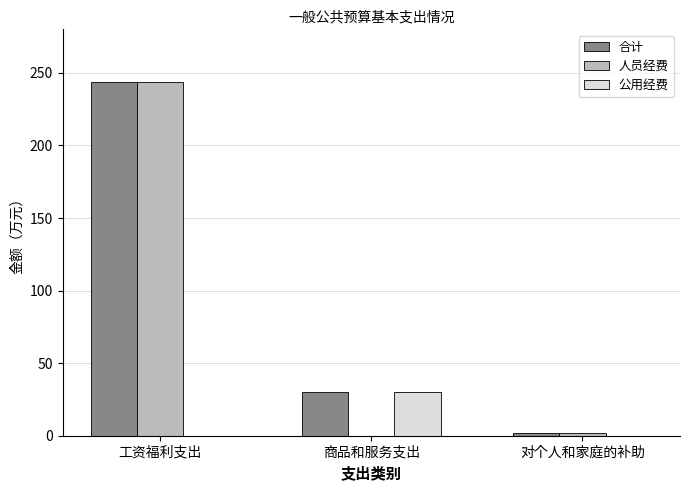

The value of 公用经费 at 对个人和家庭的补助 is 0.0. True or false?

True